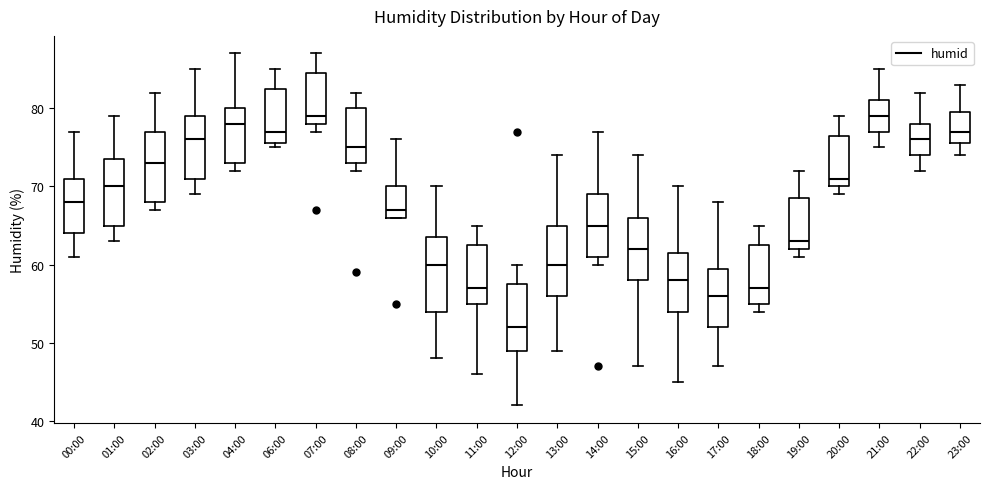

Reading left to right, read every box against the y-axis: the position of its median line, the range the box covers, and the ends of its whiskers. The values are not printed on the chart, so give them approximately, as read against the axis.

00:00: median 68, box 64 to 71, whiskers 61 to 77
01:00: median 70, box 65 to 74, whiskers 63 to 79
02:00: median 73, box 68 to 77, whiskers 67 to 82
03:00: median 76, box 71 to 79, whiskers 69 to 85
04:00: median 78, box 73 to 80, whiskers 72 to 87
06:00: median 77, box 76 to 83, whiskers 75 to 85
07:00: median 79, box 78 to 85, whiskers 77 to 87
08:00: median 75, box 73 to 80, whiskers 72 to 82
09:00: median 67, box 66 to 70, whiskers 66 to 76
10:00: median 60, box 54 to 64, whiskers 48 to 70
11:00: median 57, box 55 to 63, whiskers 46 to 65
12:00: median 52, box 49 to 58, whiskers 42 to 60
13:00: median 60, box 56 to 65, whiskers 49 to 74
14:00: median 65, box 61 to 69, whiskers 60 to 77
15:00: median 62, box 58 to 66, whiskers 47 to 74
16:00: median 58, box 54 to 62, whiskers 45 to 70
17:00: median 56, box 52 to 60, whiskers 47 to 68
18:00: median 57, box 55 to 63, whiskers 54 to 65
19:00: median 63, box 62 to 69, whiskers 61 to 72
20:00: median 71, box 70 to 77, whiskers 69 to 79
21:00: median 79, box 77 to 81, whiskers 75 to 85
22:00: median 76, box 74 to 78, whiskers 72 to 82
23:00: median 77, box 76 to 80, whiskers 74 to 83